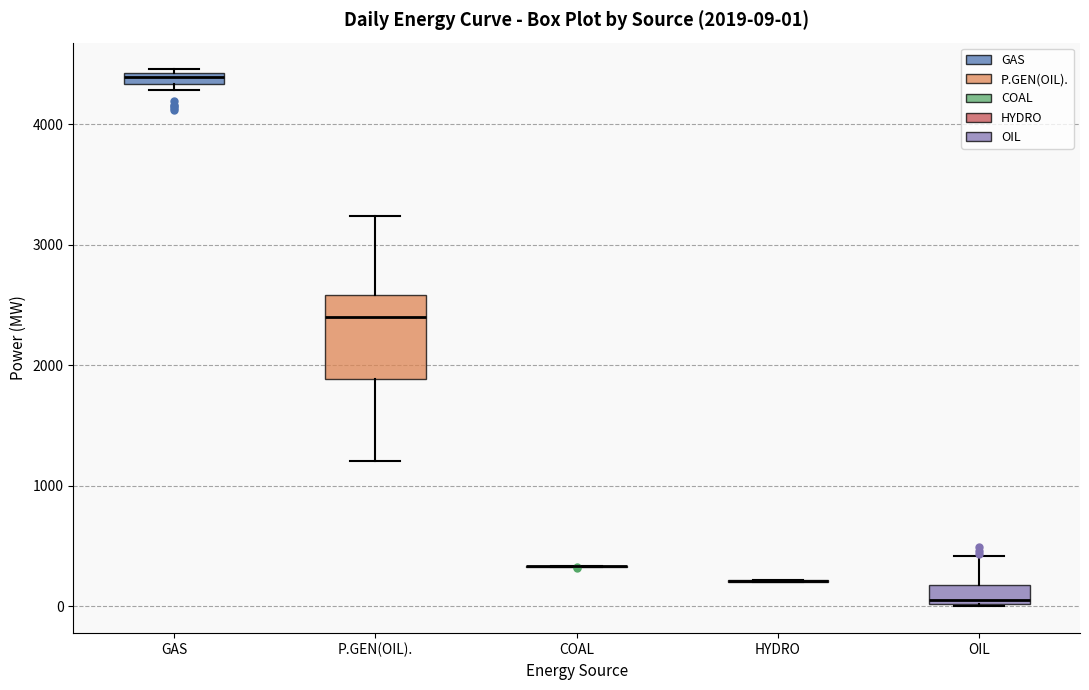

Comparing the boxes themselves (not the whiskers), which one is the tallest?

P.GEN(OIL).